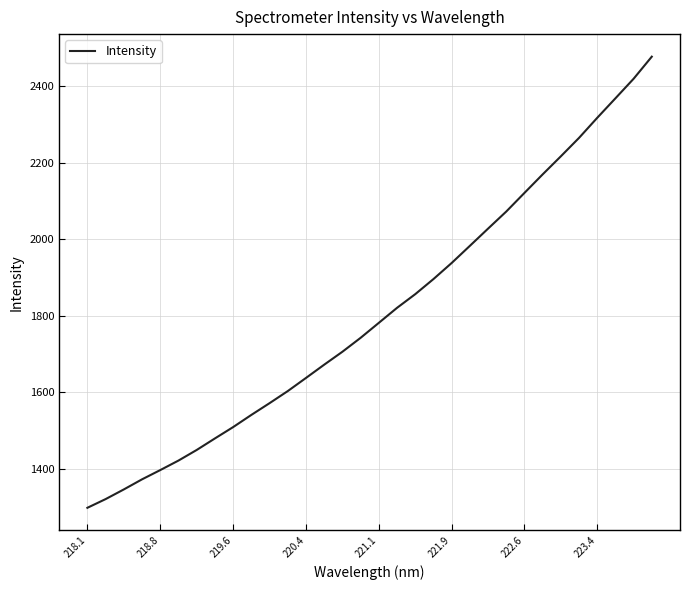

What is the minimum value shown in the chart?

1297.8